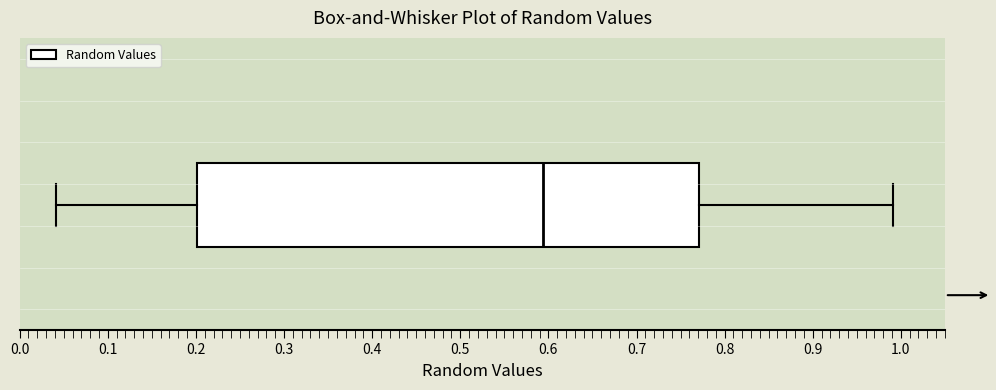

Transcribe this box plot: give where the median line is, the range the box spans, and where the two whiskers end, as read against the x-axis. The values are not printed on the chart, so give them approximately, as read against the axis.

median 0.59, box 0.20 to 0.77, whiskers 0.04 to 0.99